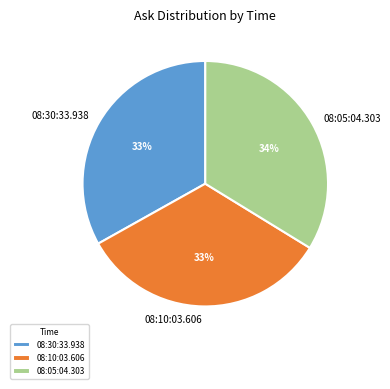

Count the number of slices in the pie.

3